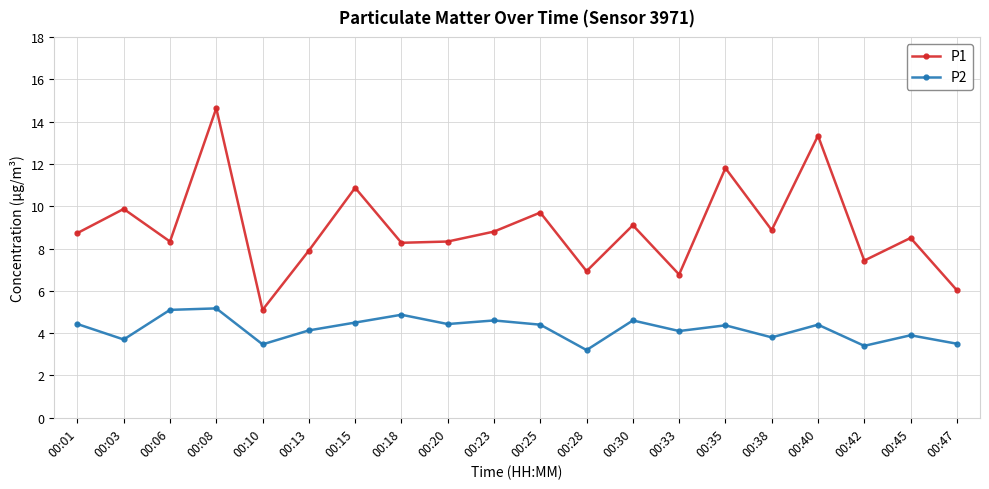

Which category has the highest value across all series?

00:08